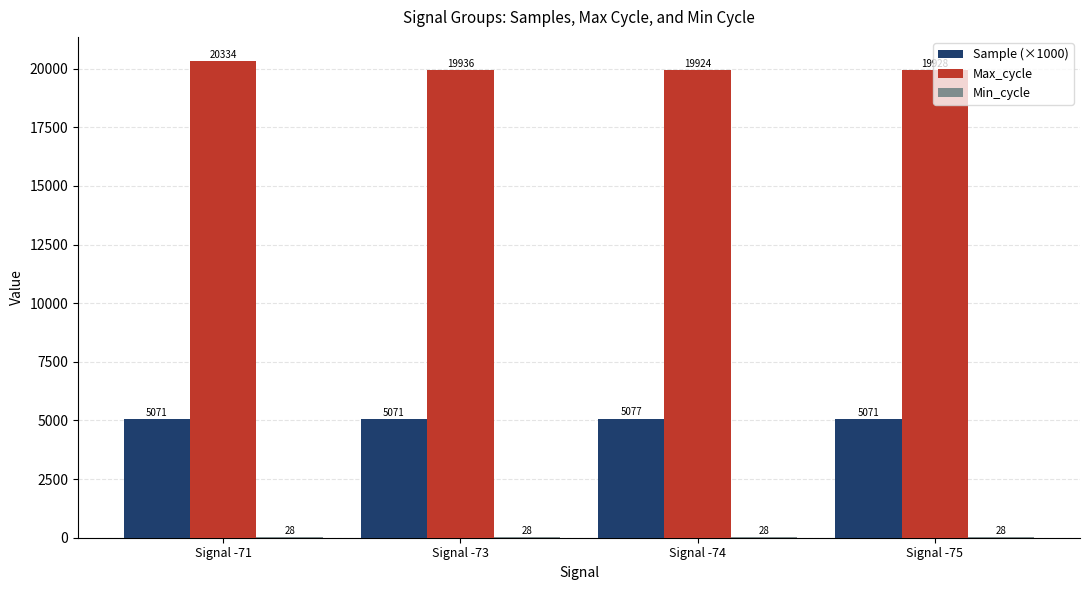

What is the highest value of the Max_cycle series?

20334